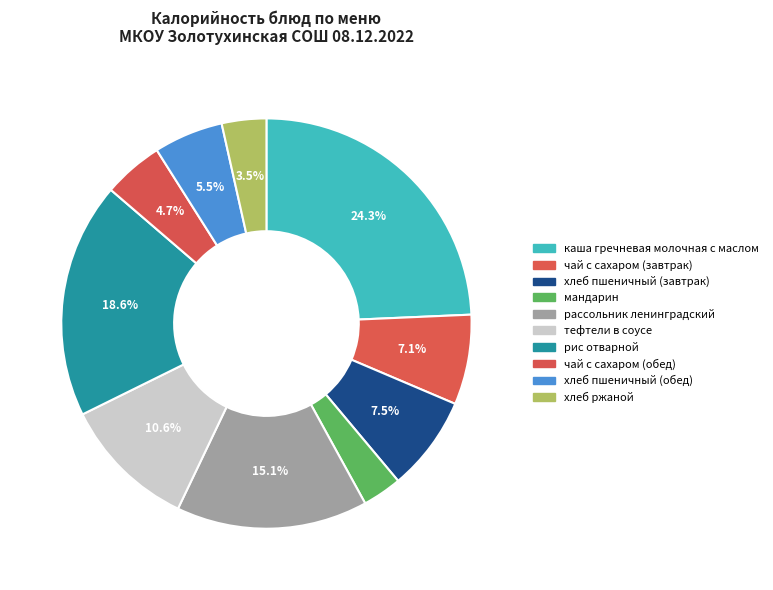

What is the change in value from каша гречневая молочная с маслом to тефтели в соусе?

-168